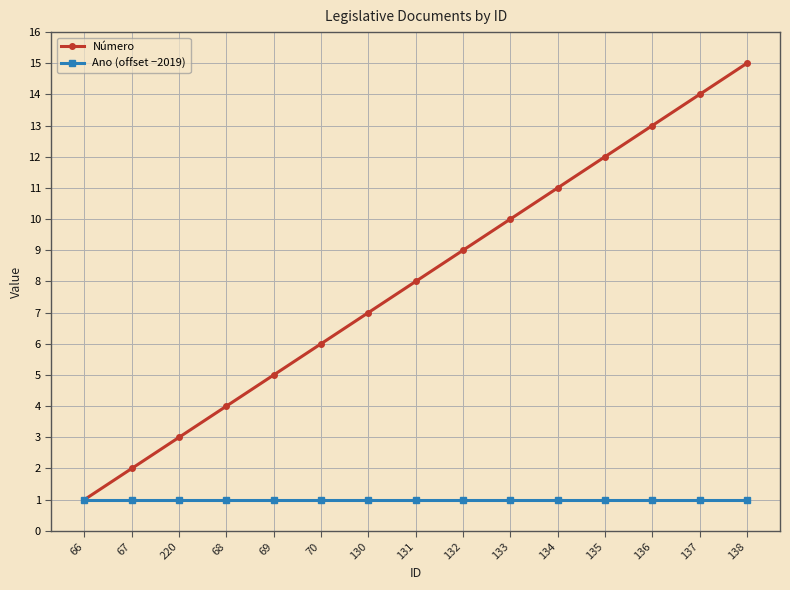

The value of Ano (offset −2019) at 70 is 1. True or false?

True